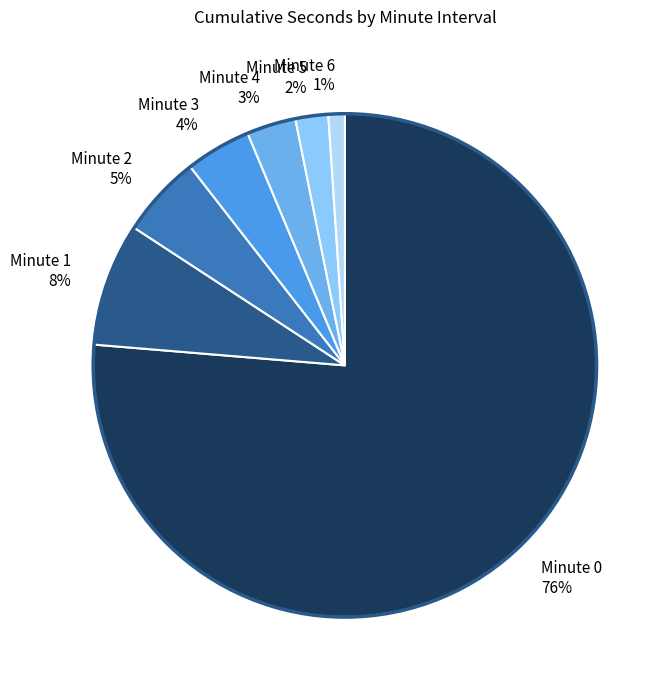

What is the smallest slice in the pie chart?

Minute 6